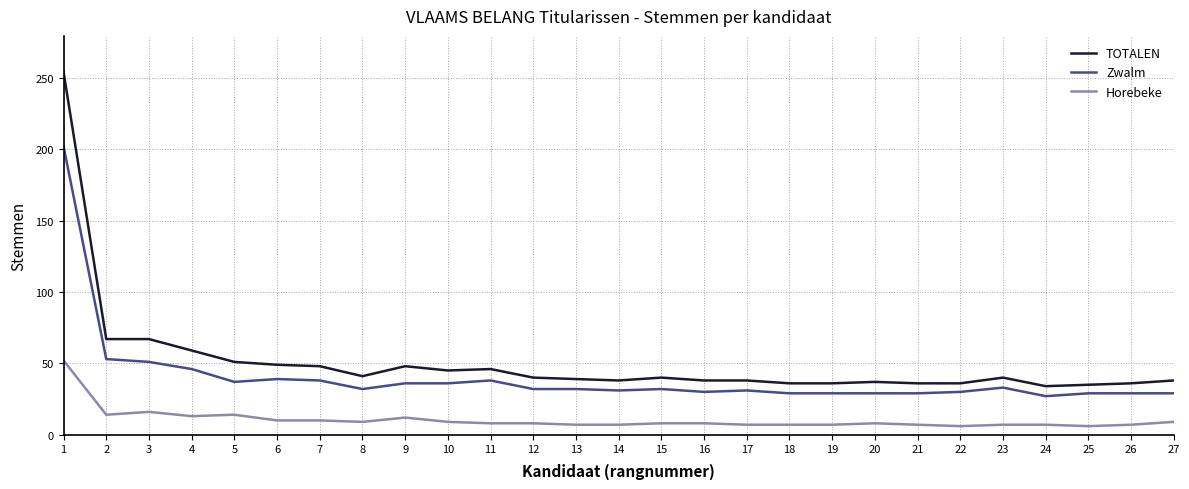

What are all the series names shown in the legend?

TOTALEN, Zwalm, Horebeke